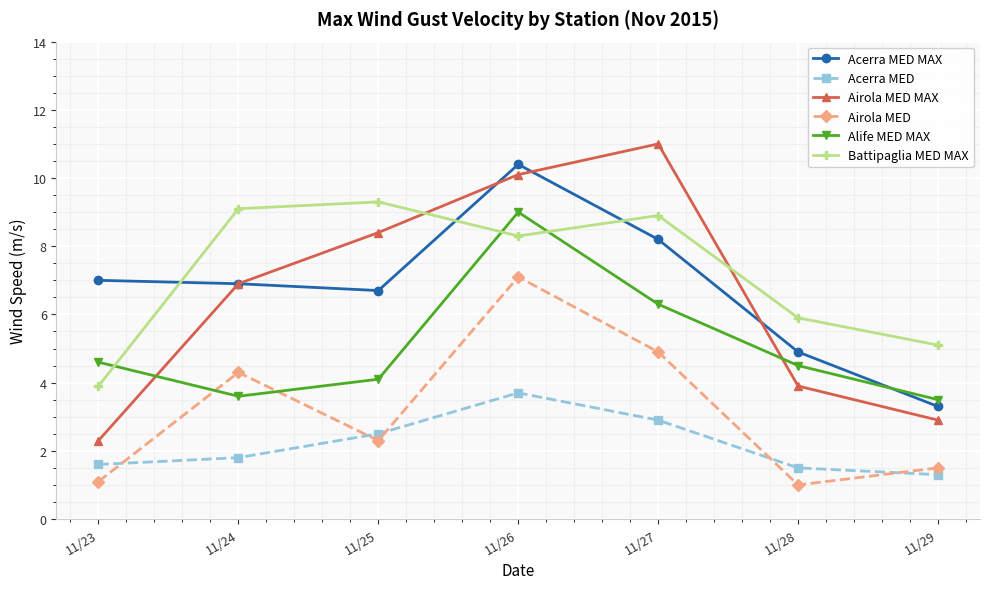

What is the value of the Acerra MED point at the 3rd from the left?

2.5